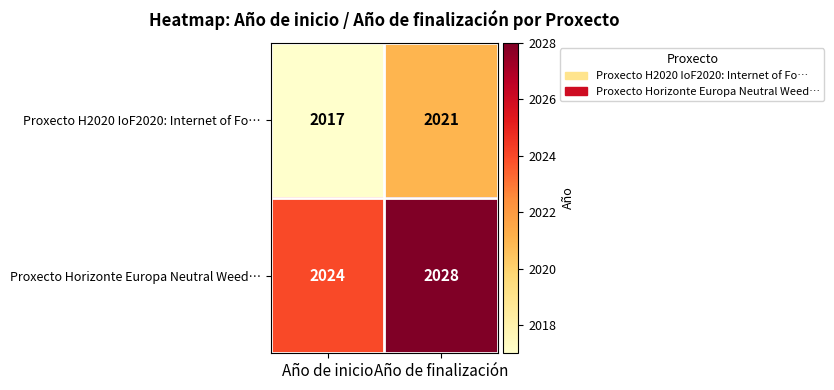

True or false: Proxecto H2020 IoF2020: Internet of Fo… has a value of 2937 at Año de inicio.

False